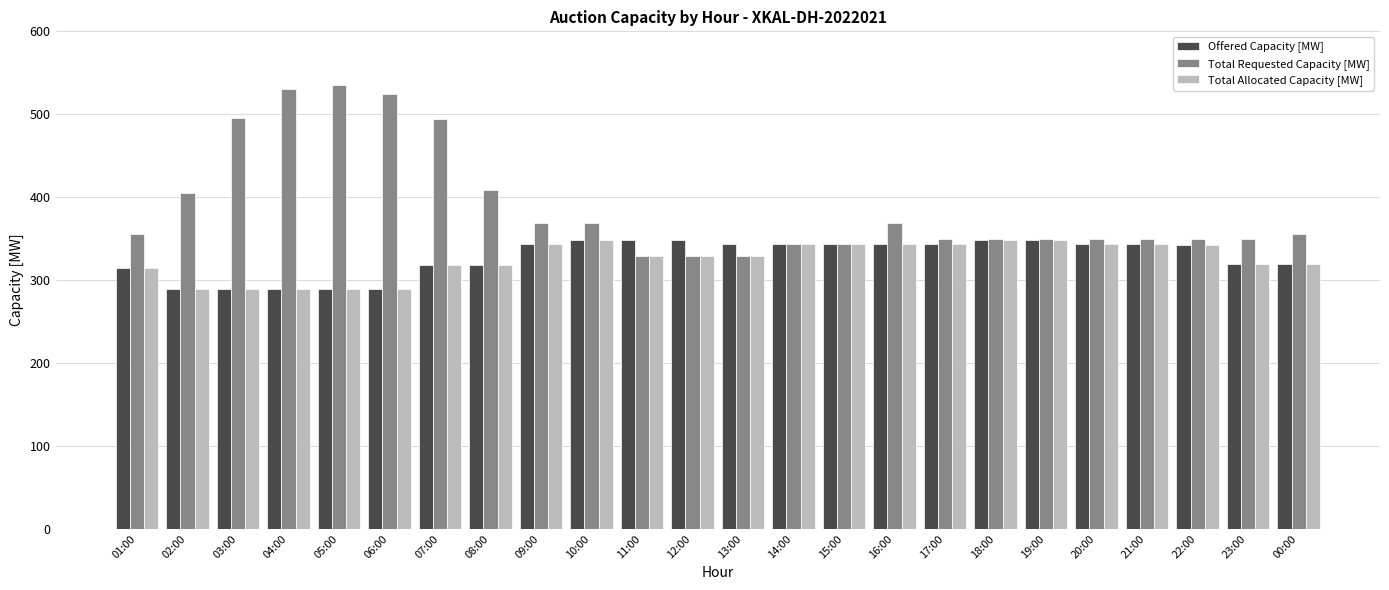

The value of Offered Capacity [MW] at 02:00 is 289. True or false?

True